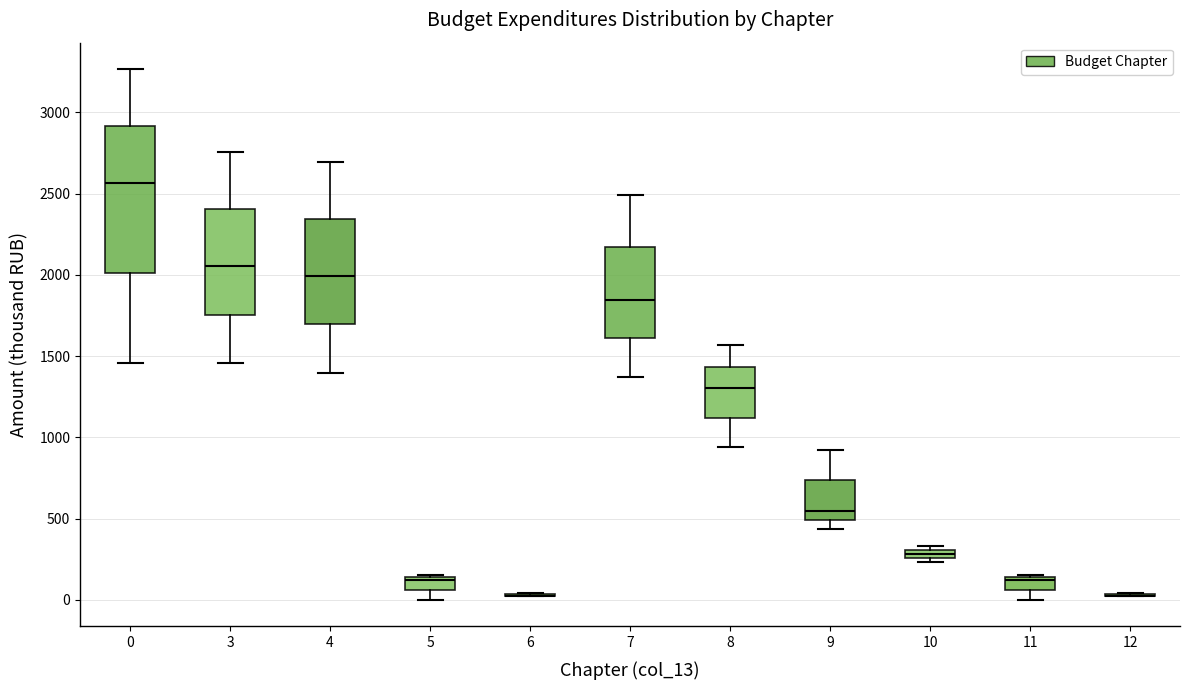

Comparing the boxes themselves (not the whiskers), which one is the tallest?

0